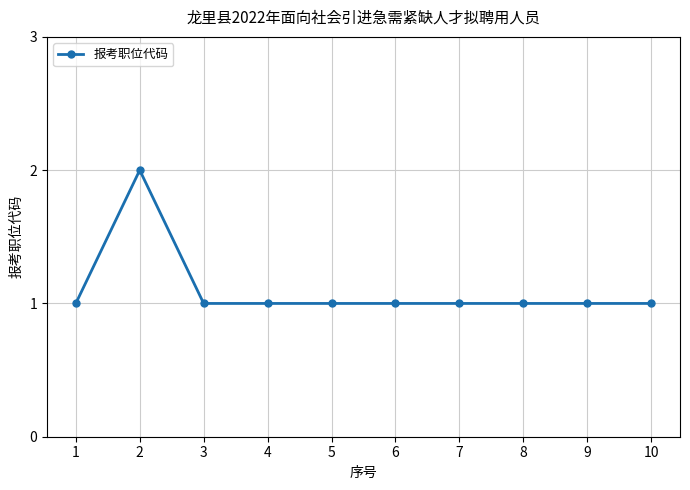

The chart shows a value of 2 at 8. True or false?

False